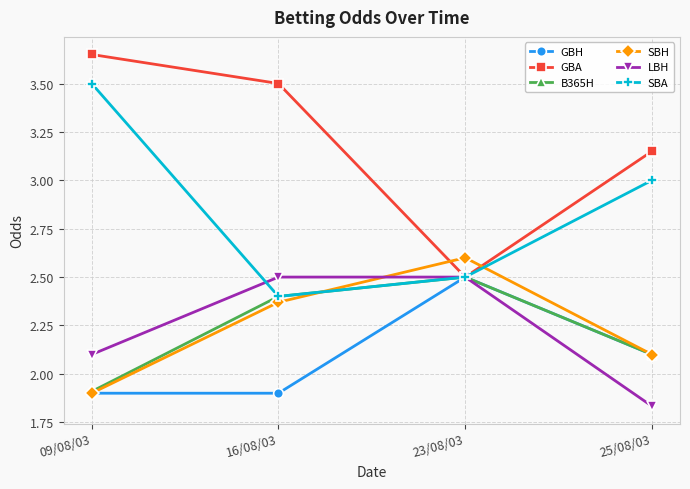

True or false: SBA has a value of 1.3 at 25/08/03.

False